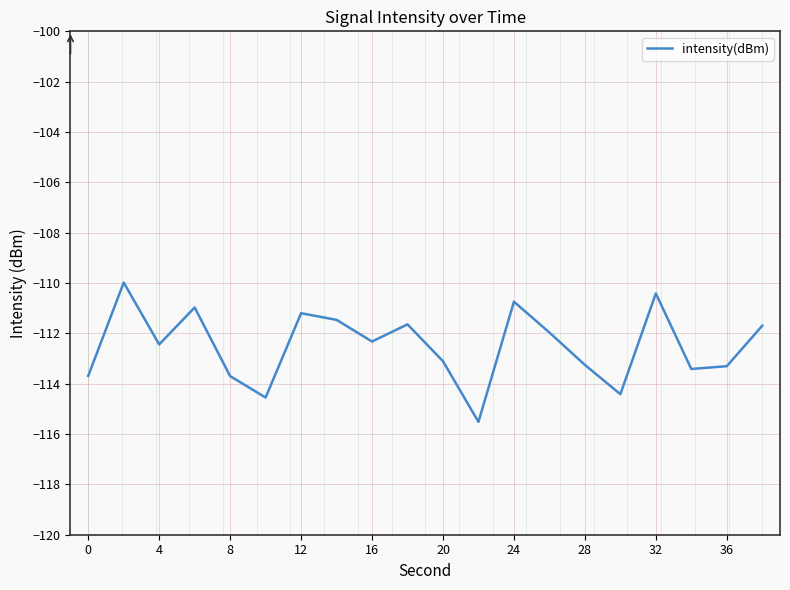

What is the sum of all values?

-2249.8